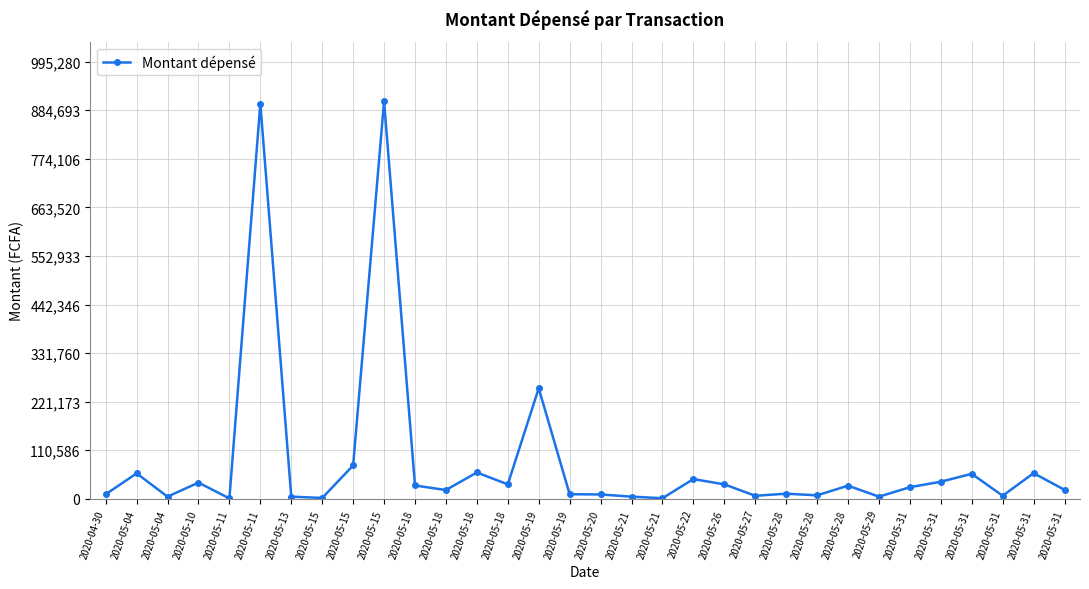

What is the value of the 24th point from the left?

11700